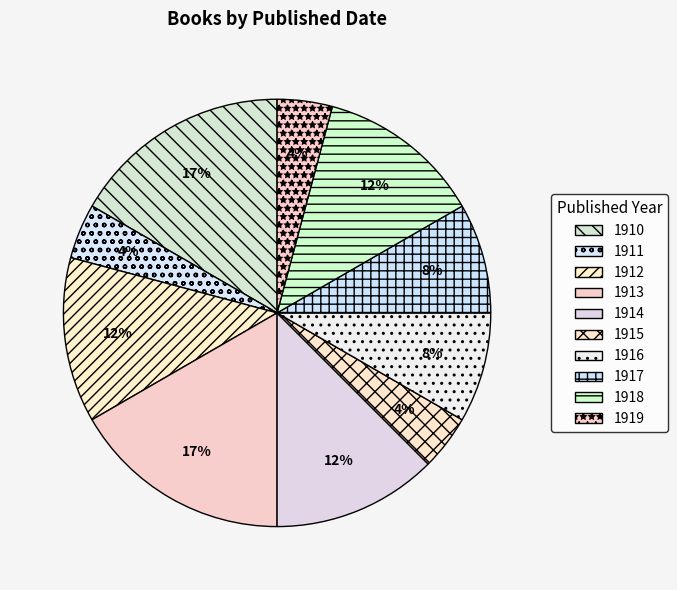

To the nearest percent, what is the combined percentage of 1911 and 1913?

21%